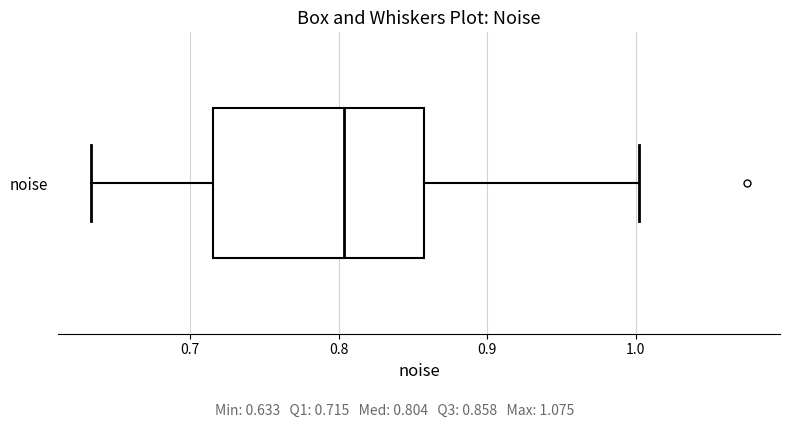

Where is the left edge of the box for noise on the x-axis? The values are not printed on the chart, so give them approximately, as read against the axis.

0.72